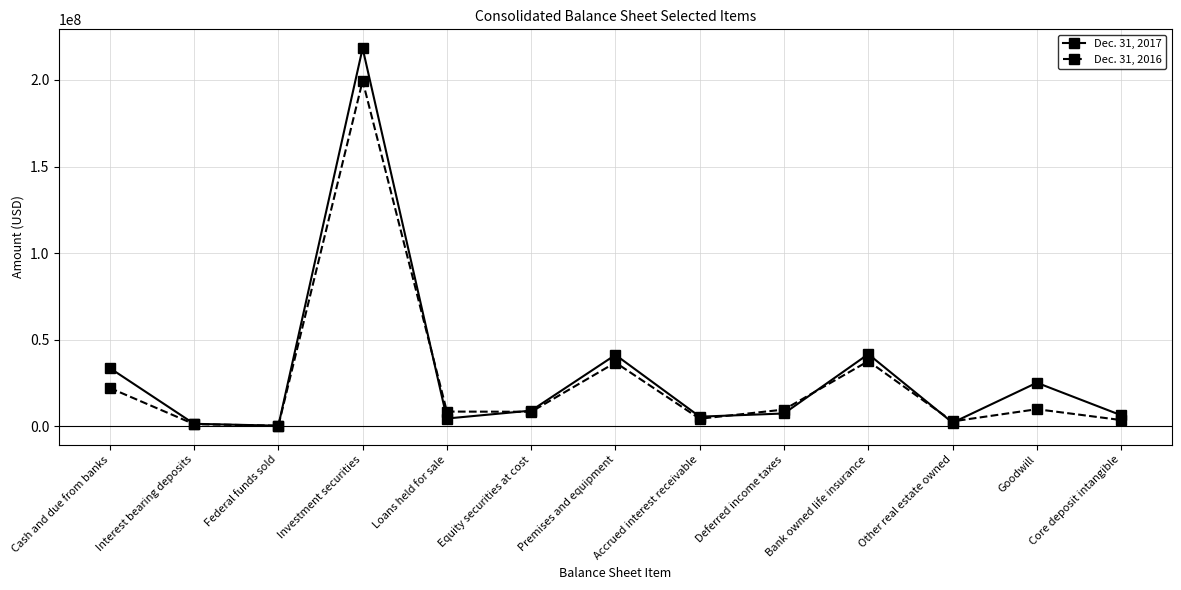

What is the difference between the highest and lowest values at Investment securities?

18847354